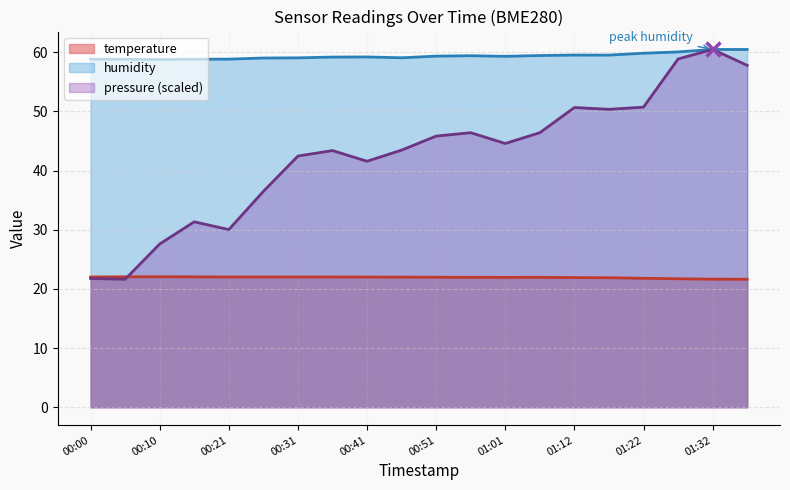

The value of humidity at 01:06 is 59.5. True or false?

True